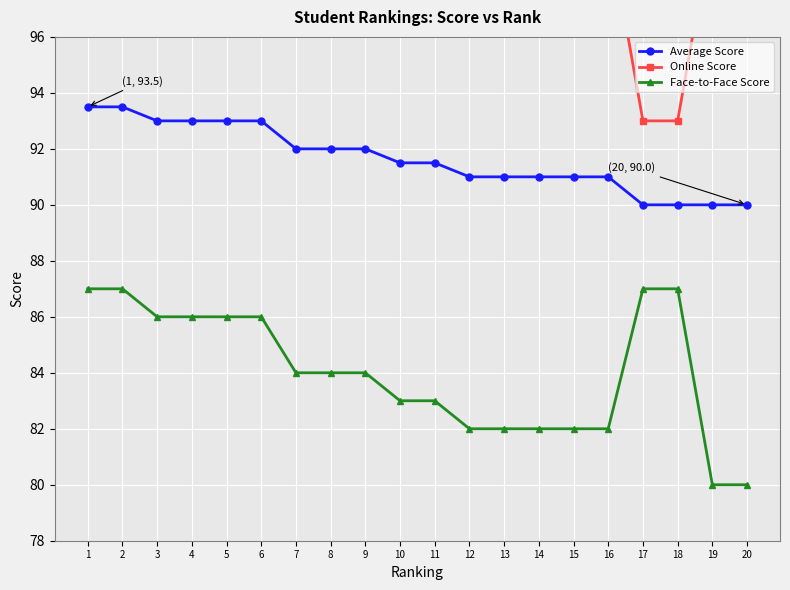

True or false: Average Score has a value of 144.4 at 1.

False